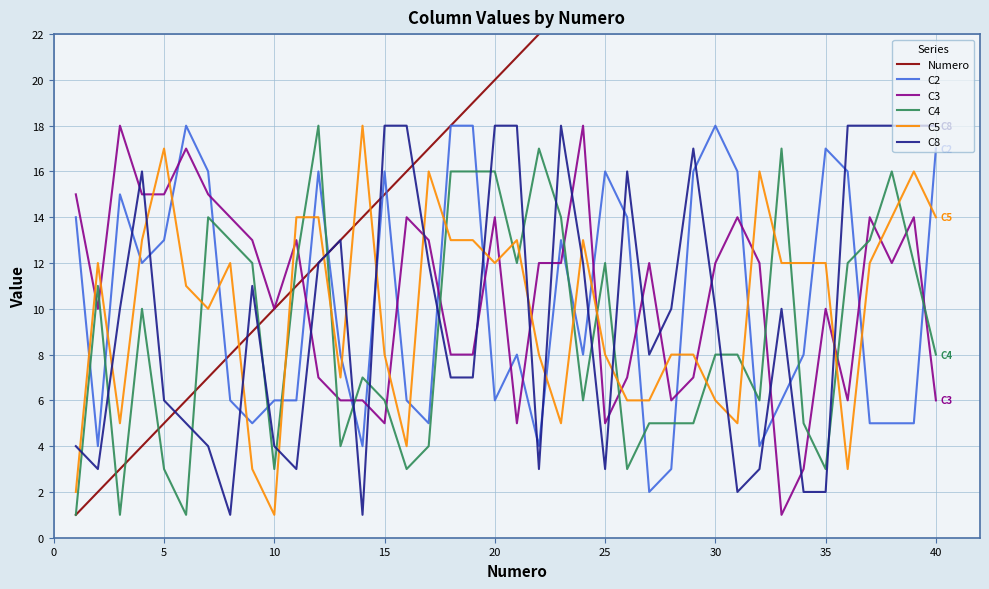

Which series ends up on top after the final intersection of C4 and C3?

C4